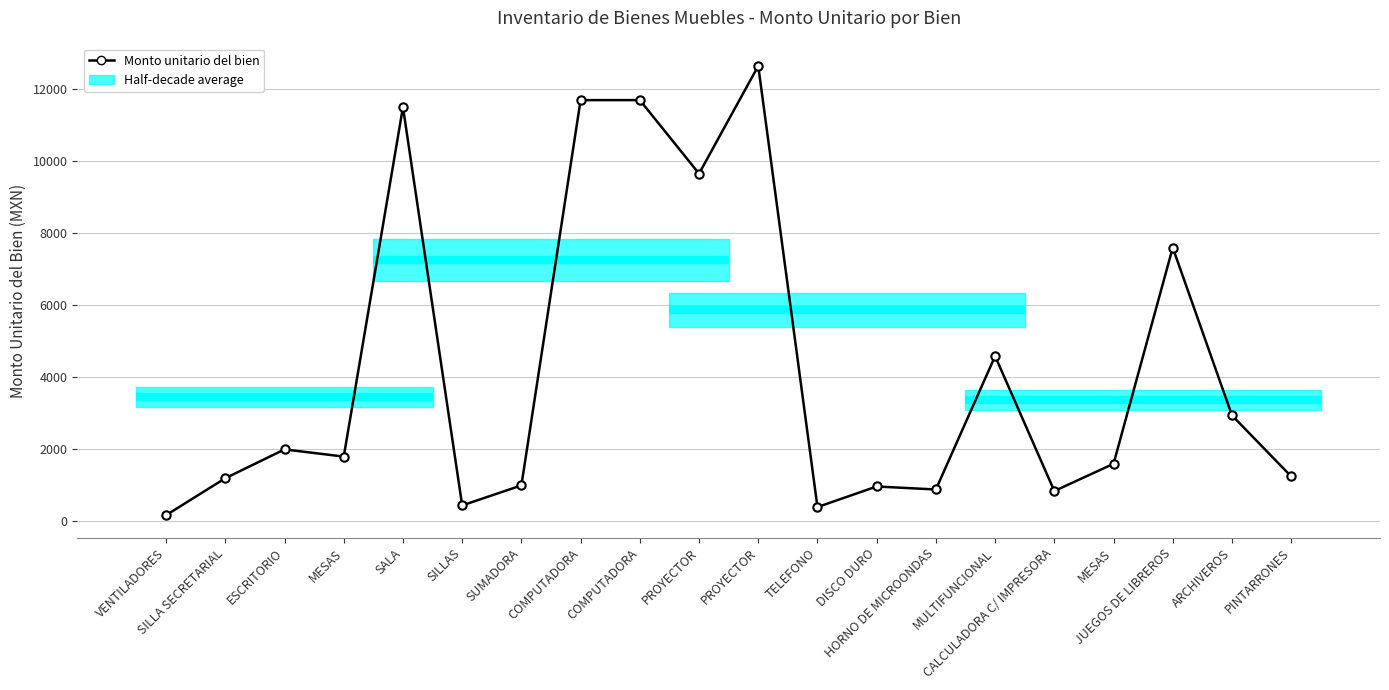

What is the change in value from SUMADORA to MESAS?

+600.2